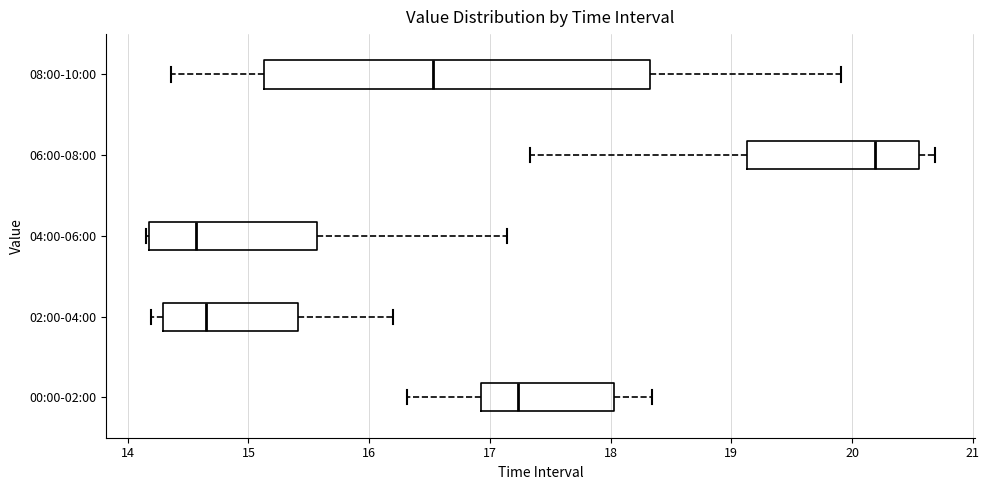

Which box's median line is the furthest to the right?

06:00-08:00